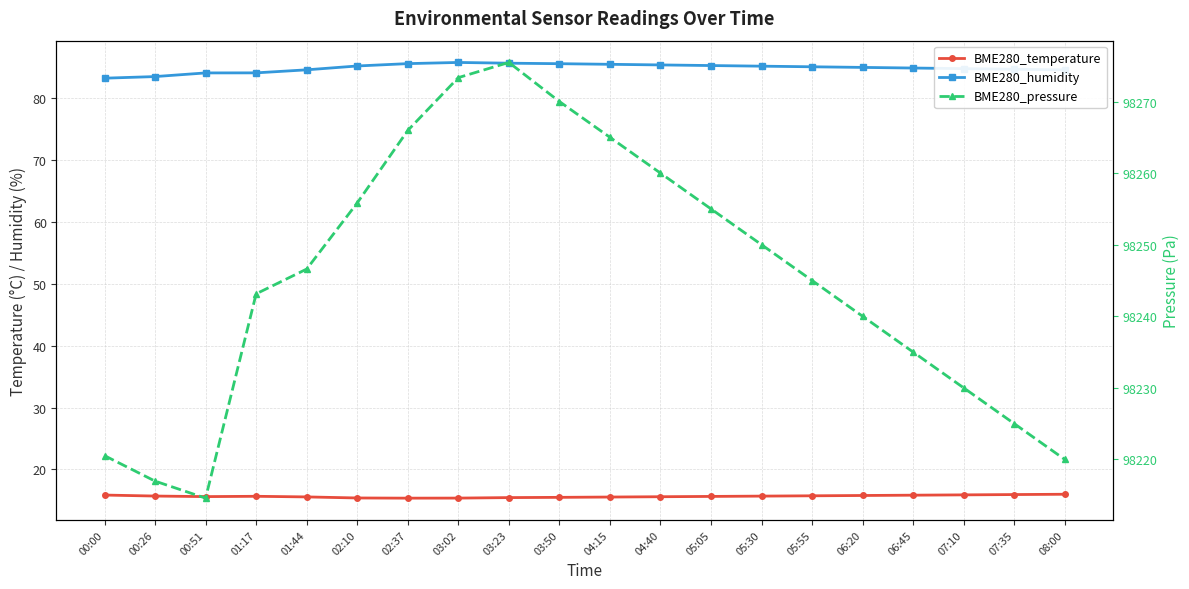

How many data points does each series have?

20